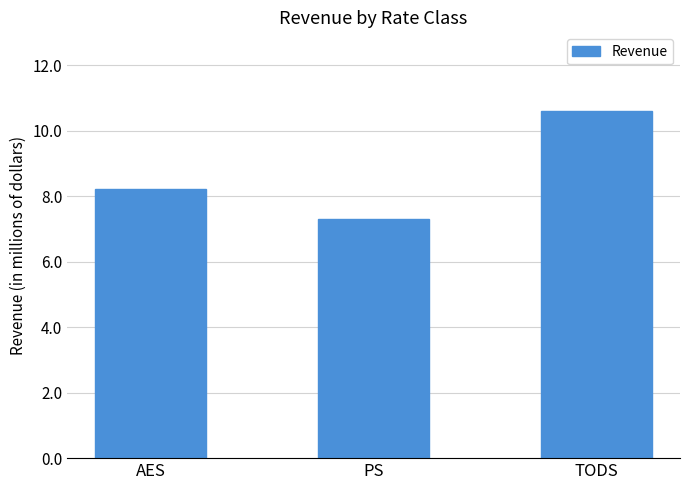

What is the smallest value displayed?

7288948.0